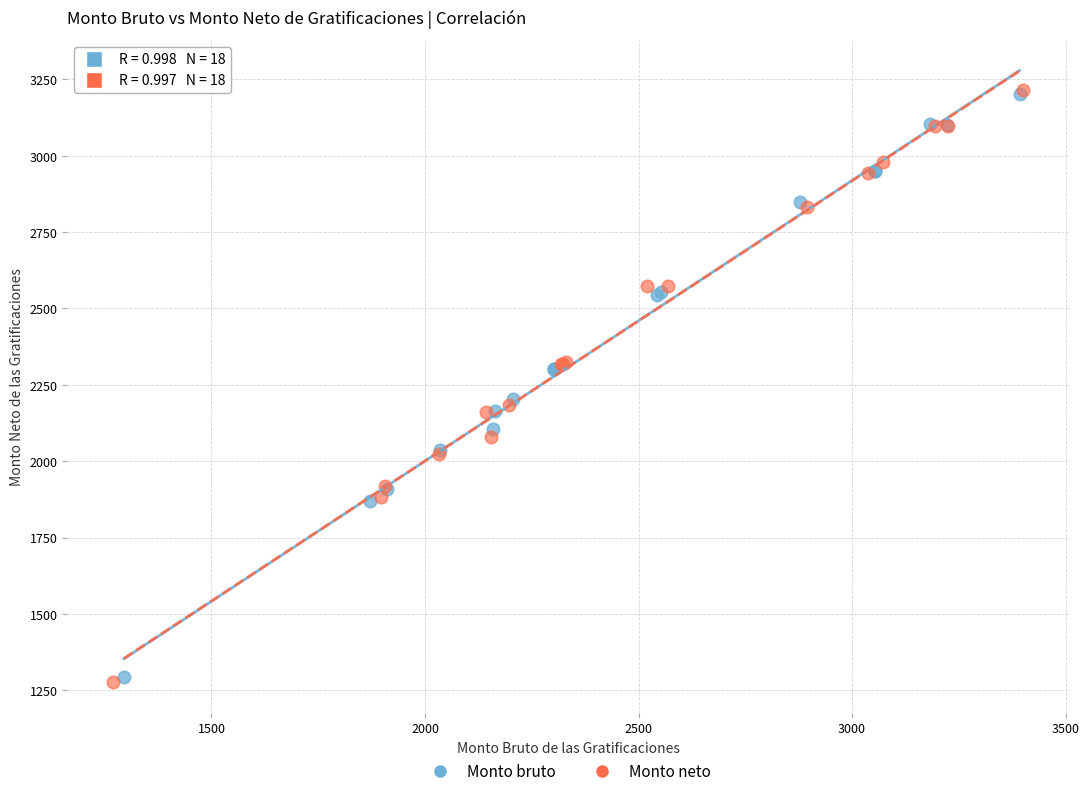

Which series has the widest spread of Y values?

Monto neto